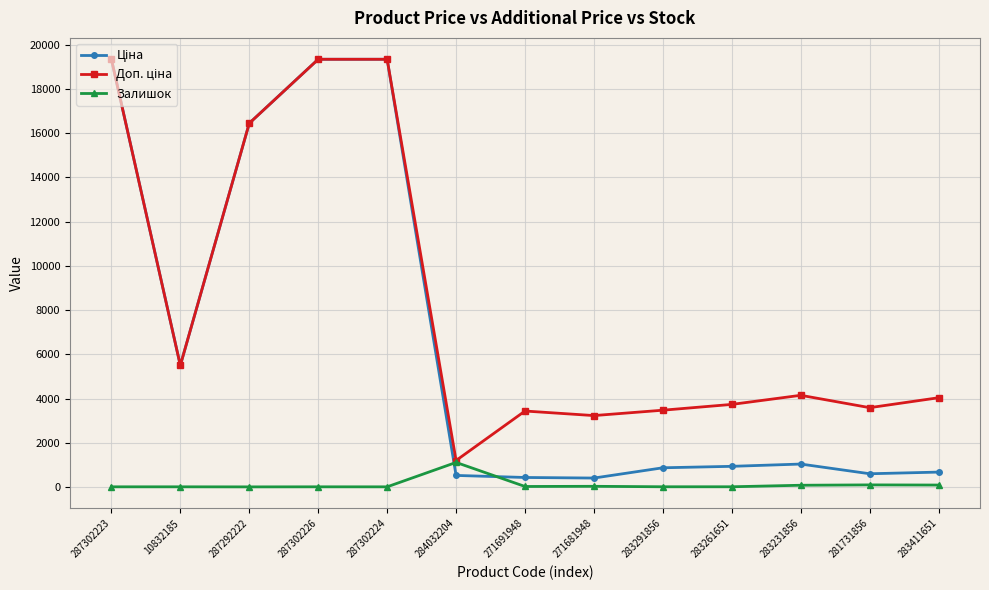

At how many categories does at least one series exceed 18065?

3